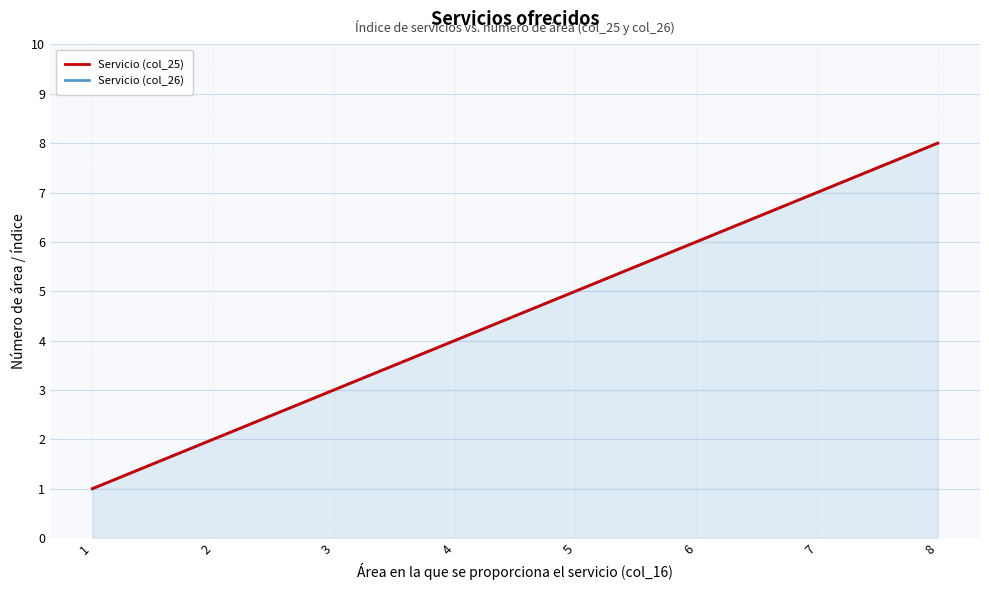

Count the Servicio (col_25) values in the range 3 to 7.

5